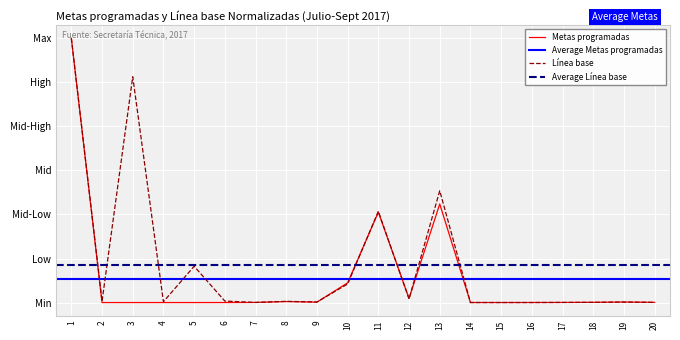

How many positive values does the Línea base series have?

19